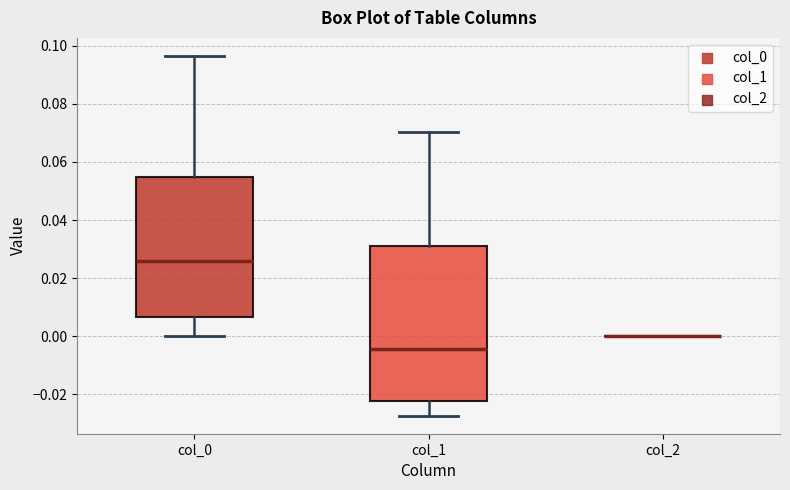

Reading left to right, transcribe this box plot: for each box, give where its median line is, the range the box spans, and where its two whiskers end, as read against the y-axis. The values are not printed on the chart, so give them approximately, as read against the axis.

col_0: median 0.026, box 0.006 to 0.054, whiskers 0.000 to 0.096
col_1: median -0.004, box -0.022 to 0.032, whiskers -0.028 to 0.070
col_2: box collapsed to a line at 0.000, whiskers 0.000 to 0.000